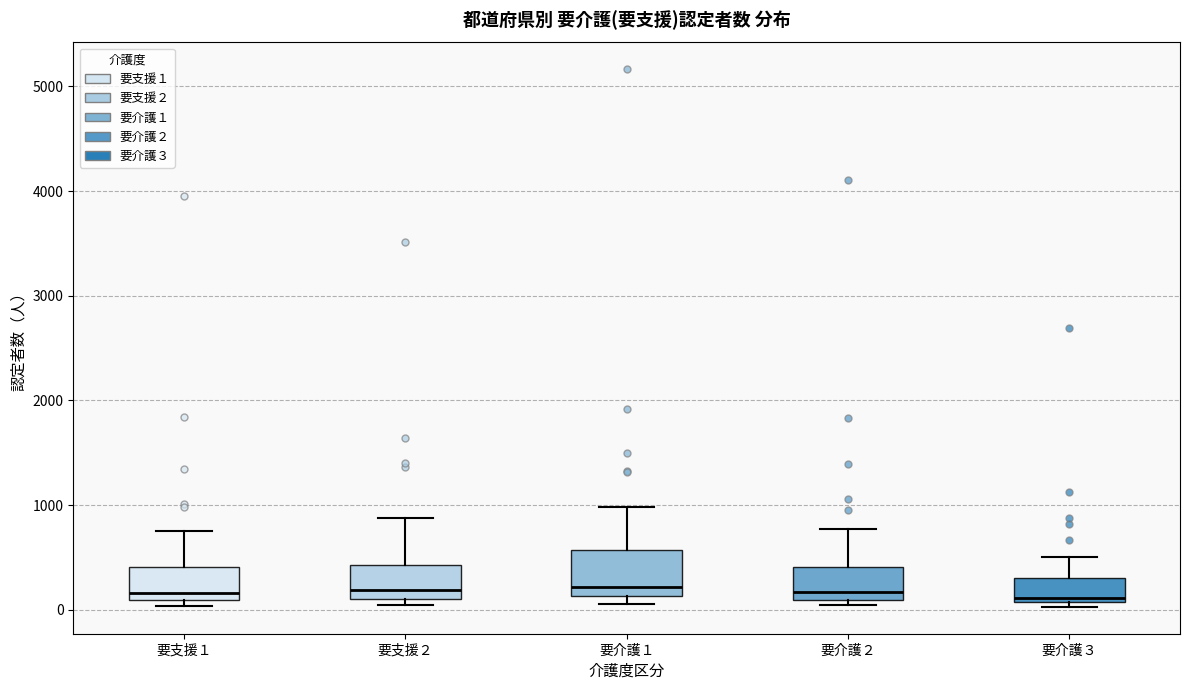

Where is the upper edge of the box for 要介護１ on the y-axis? The values are not printed on the chart, so give them approximately, as read against the axis.

600